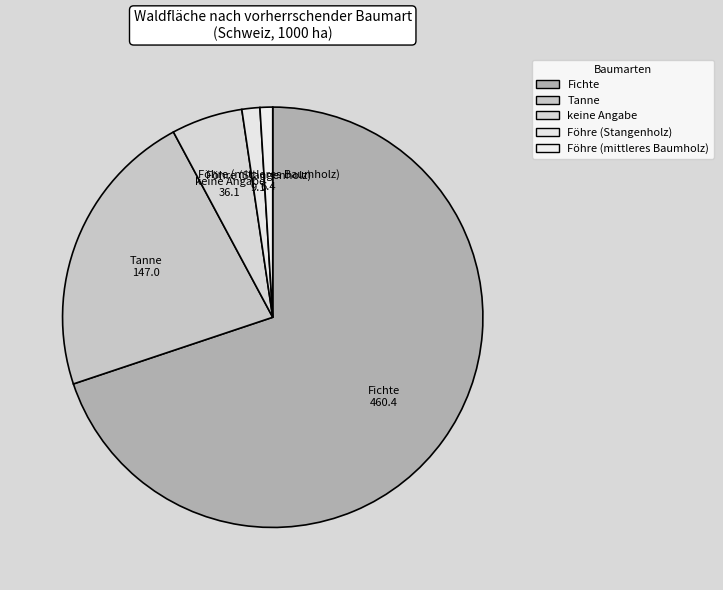

Which has a higher value, Fichte or Föhre (mittleres Baumholz)?

Fichte